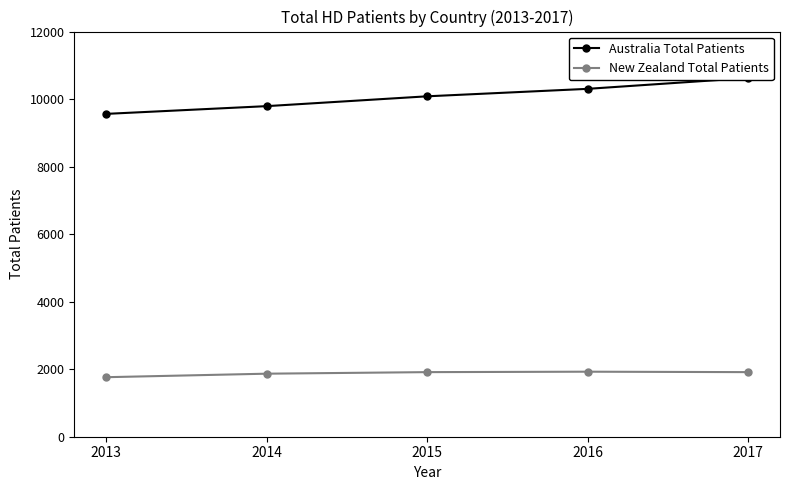

True or false: New Zealand Total Patients has more than 0 interior local peaks.

True